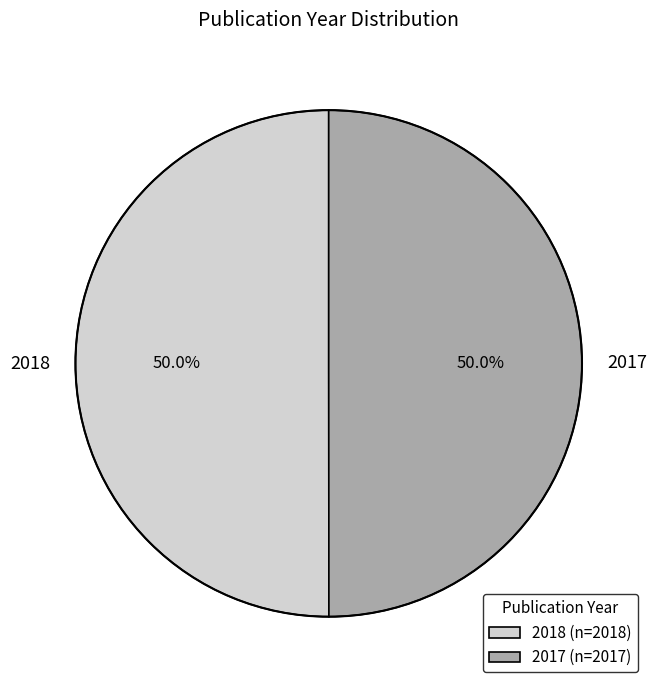

Approximately how many times larger is the value at 2017 compared to 2018?

1.0